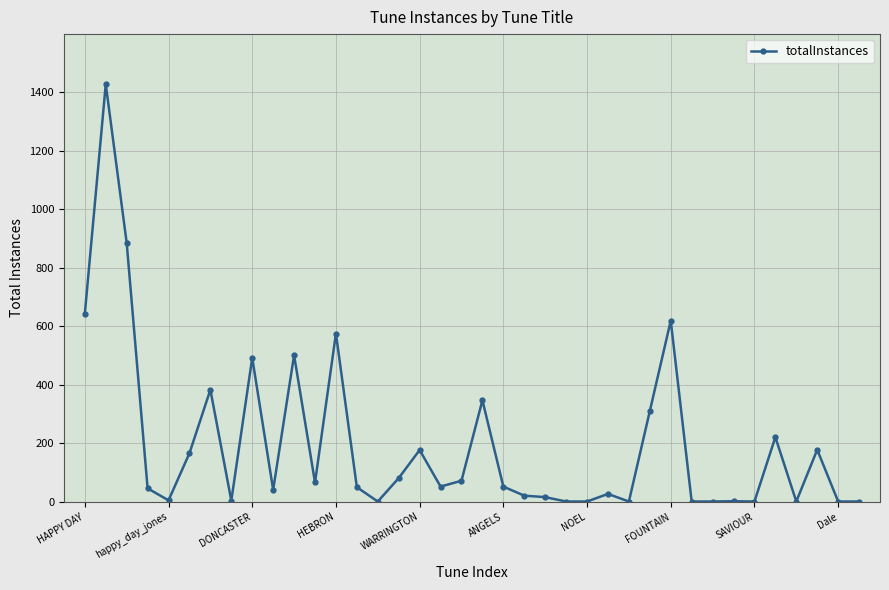

What is the difference between the maximum and second lowest values?

1426